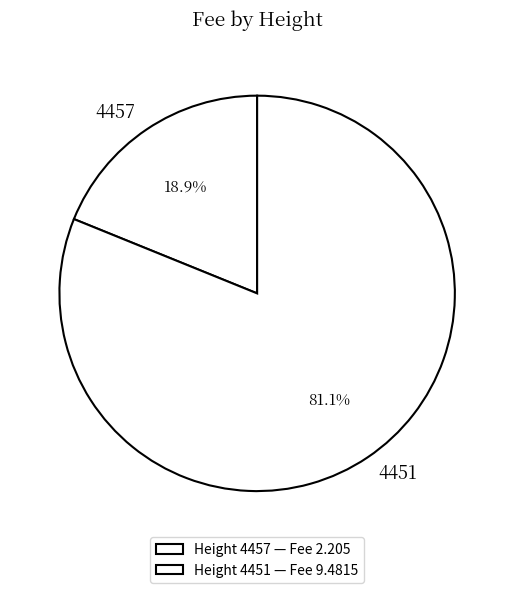

Combined, what portion of the pie is 4457 and 4451?

100.0%